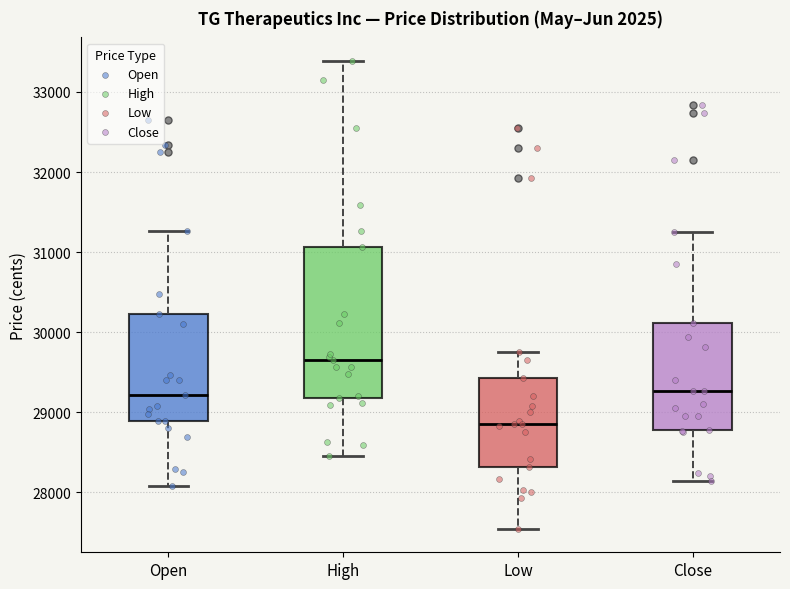

Which box's median line is the highest?

High